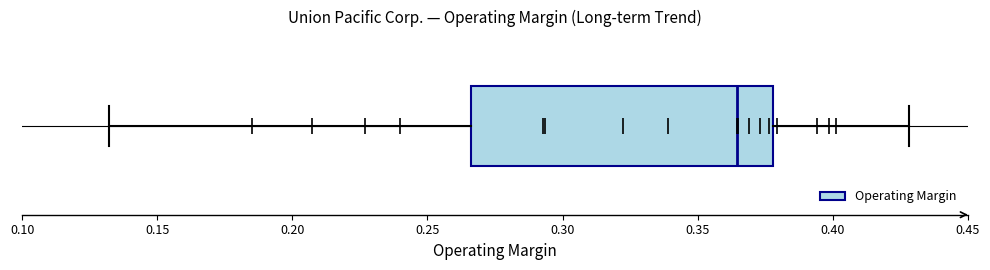

Transcribe this box plot: give where the median line is, the range the box spans, and where the two whiskers end, as read against the x-axis. The values are not printed on the chart, so give them approximately, as read against the axis.

median 0.365, box 0.265 to 0.380, whiskers 0.130 to 0.430